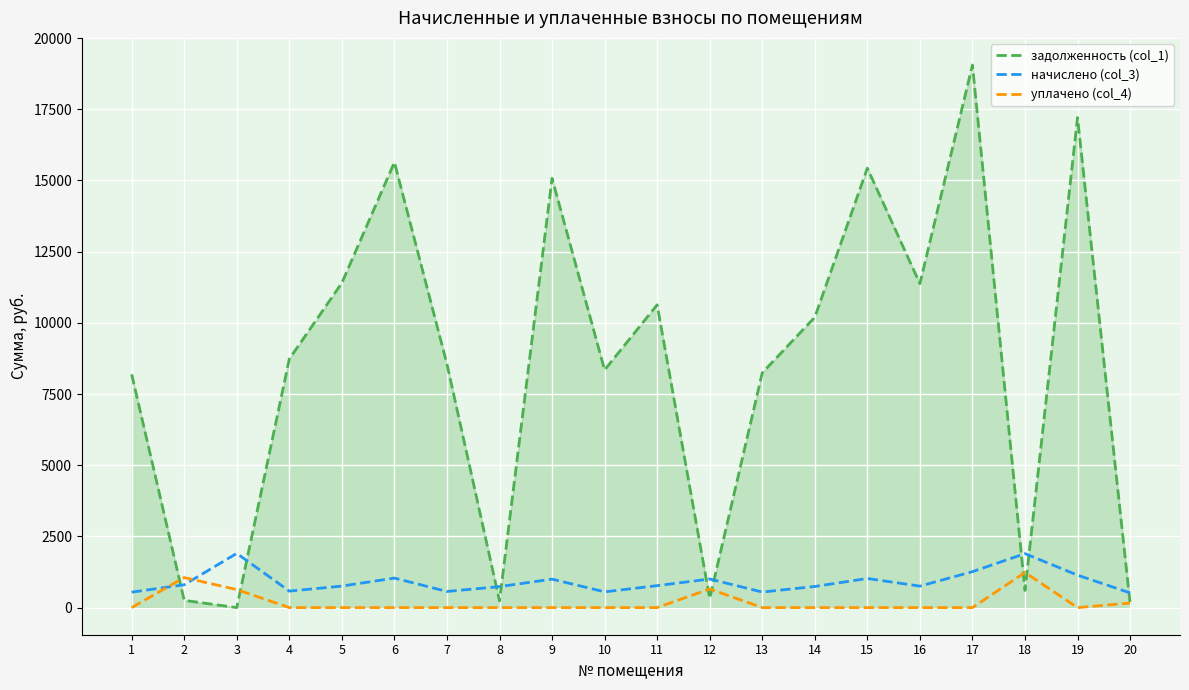

Where do уплачено (col_4) and начислено (col_3) first cross each other?

1 and 2